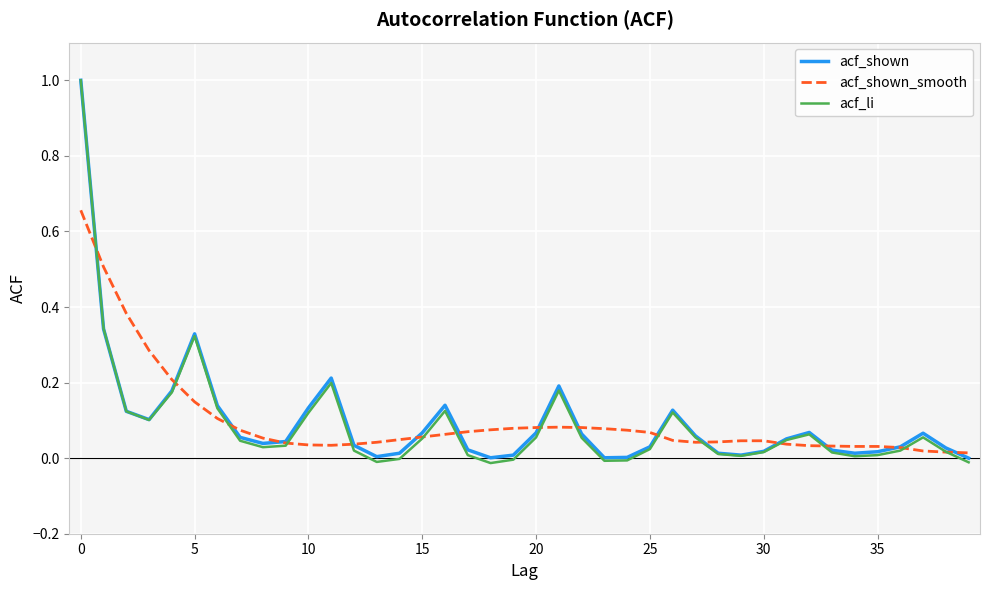

Which series has the widest spread of values?

acf_li